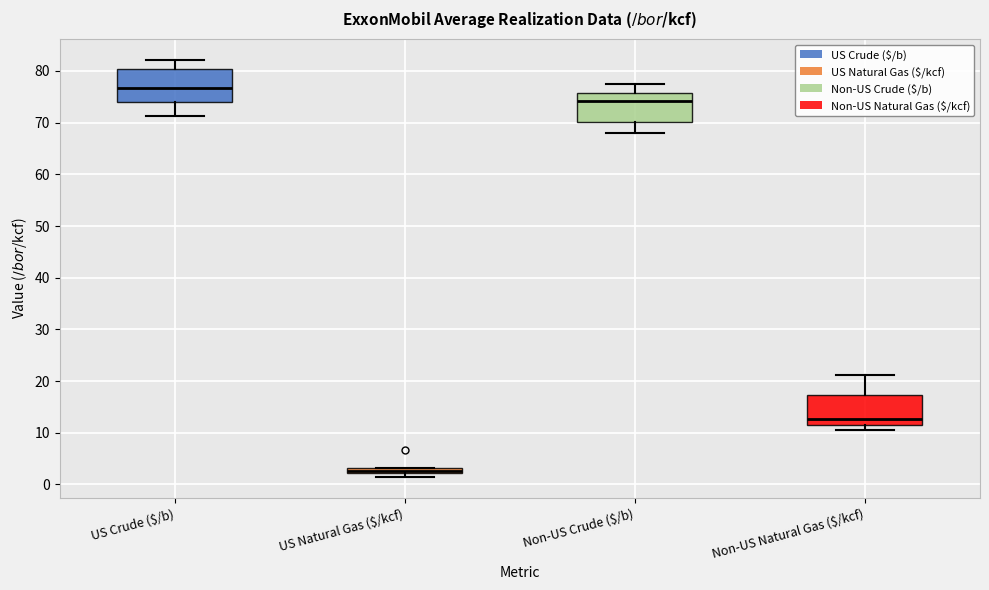

Where is the upper edge of the box for US Natural Gas ($/kcf) on the y-axis? The values are not printed on the chart, so give them approximately, as read against the axis.

3